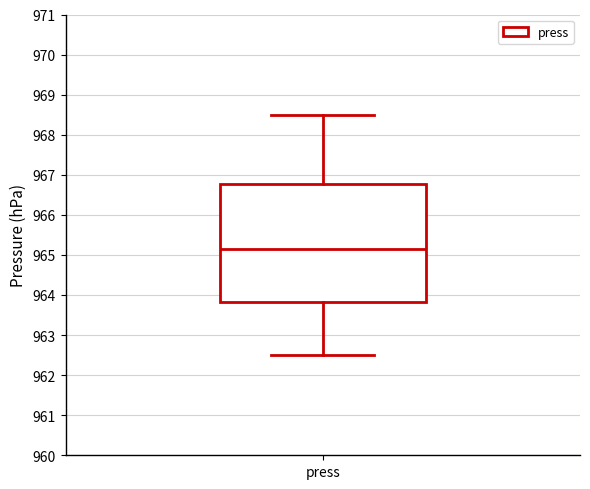

Where does the upper whisker of the box for press end on the y-axis? The values are not printed on the chart, so give them approximately, as read against the axis.

968.5